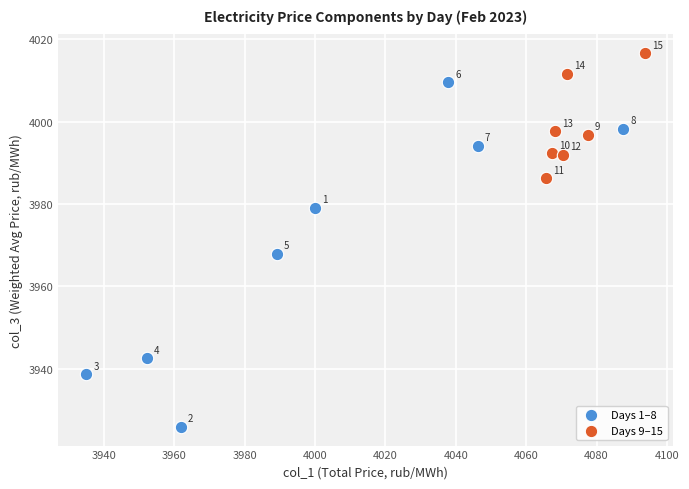

Which series reaches the maximum Y coordinate?

Days 9–15